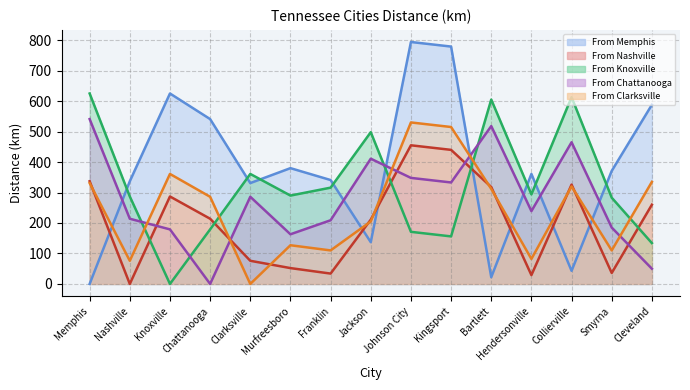

In From Memphis (line), how many points are higher than both neighbors (excluding endpoints)?

4